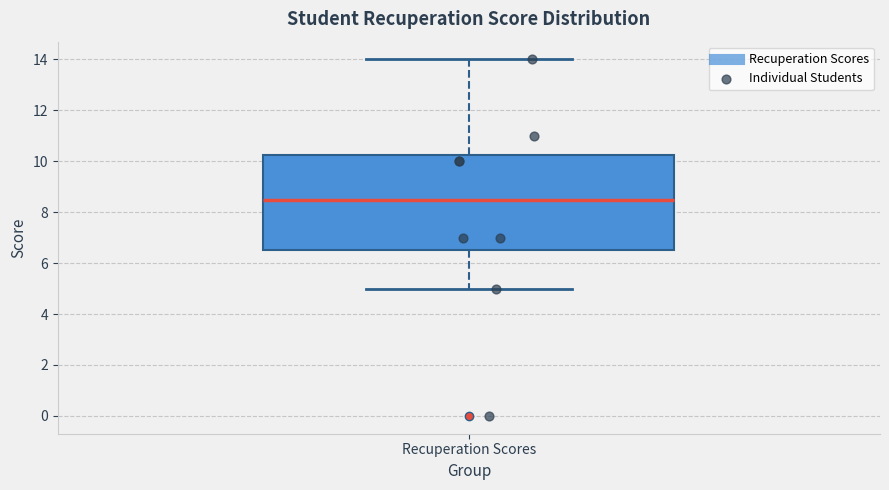

Read this box plot against the y-axis: the position of the median line, the range covered by the box, and the ends of both whiskers. The values are not printed on the chart, so give them approximately, as read against the axis.

median 8.6, box 6.6 to 10.2, whiskers 5.0 to 14.0